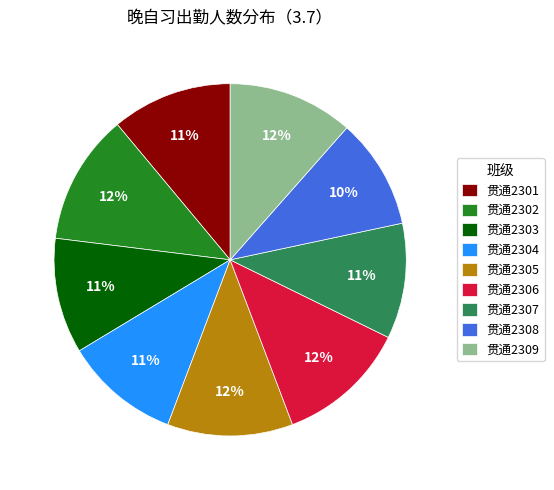

What percentage is the 贯通2302 slice, to the nearest percent?

12%